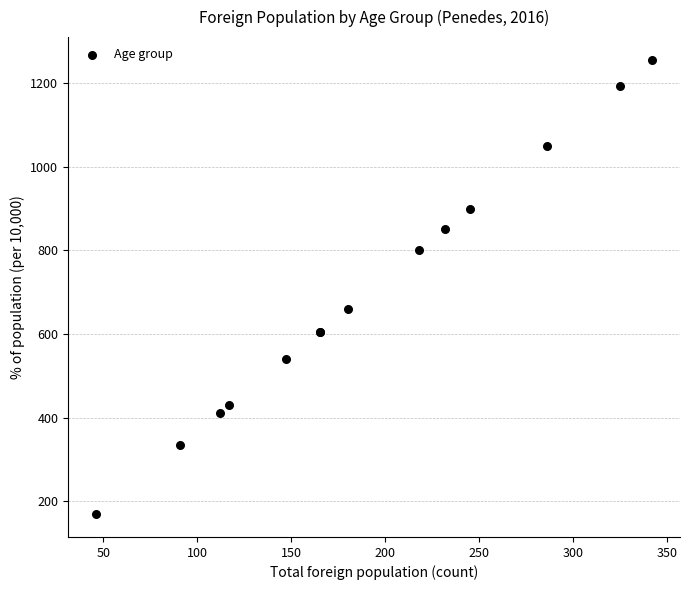

What Y value in the scatter plot is closest to 712?

661